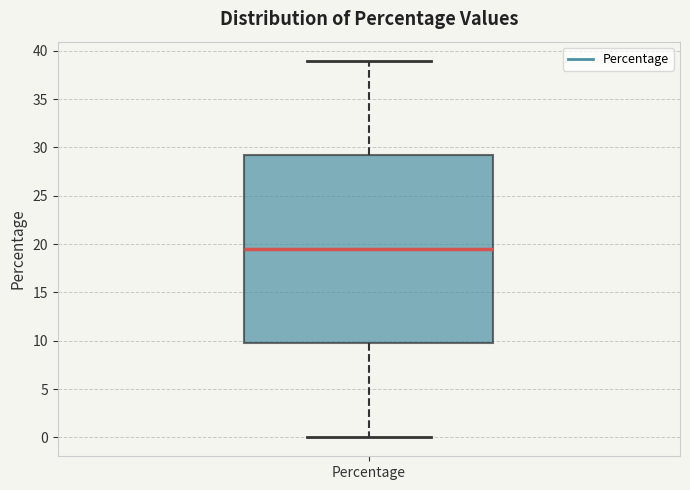

Where does the lower whisker of the box for Percentage end on the y-axis? The values are not printed on the chart, so give them approximately, as read against the axis.

0.0